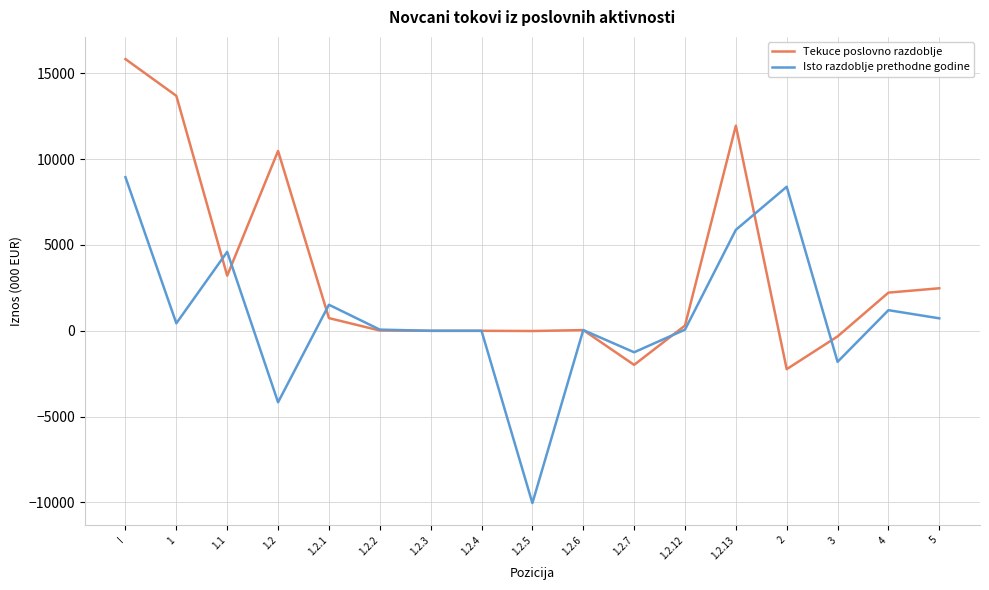

Does the chart have visible grid lines?

Yes